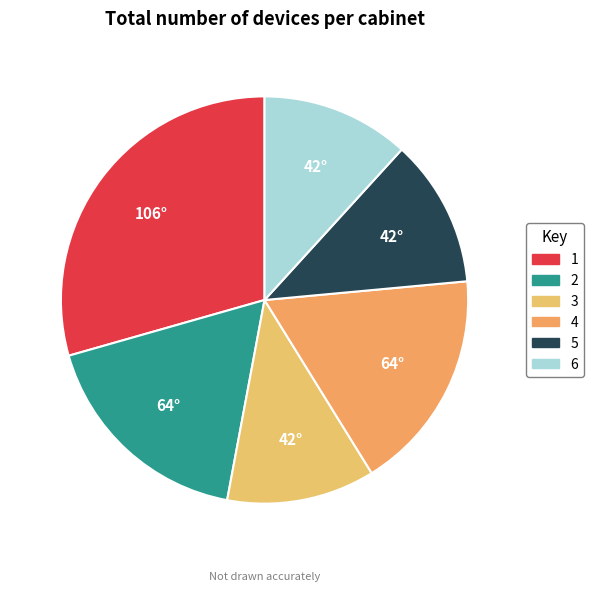

How many segments does this pie chart have?

6